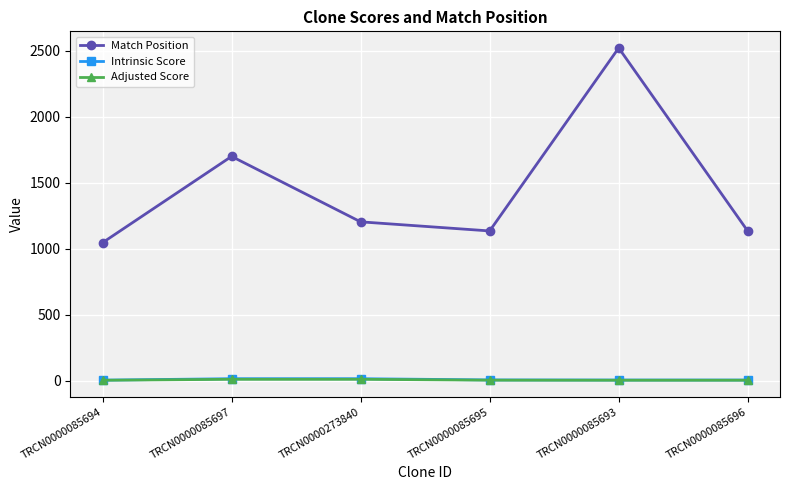

What is the value of the Match Position point at the 4th from the left?

1135.0